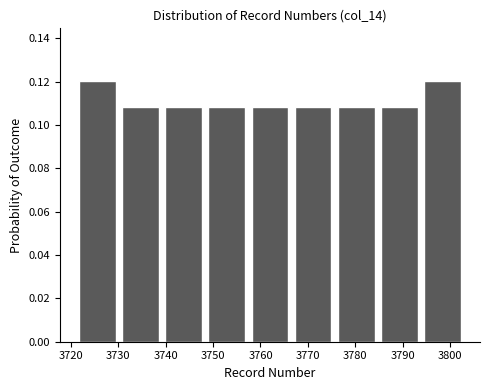

How tall is the bar that spans 3739 to 3748 on the x-axis? Neither the bar edges nor the heights are printed on the chart, so give them approximately, as read against the axes.

0.108